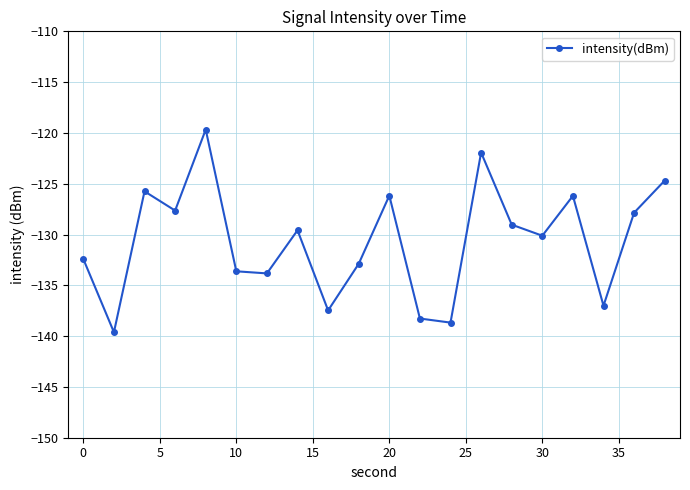

Reading right to left, extract all data points from this chart.

-124.7	-127.9	-137.0	-126.2	-130.1	-129.0	-121.9	-138.7	-138.3	-126.2	-132.9	-137.5	-129.6	-133.8	-133.6	-119.7	-127.6	-125.7	-139.6	-132.4